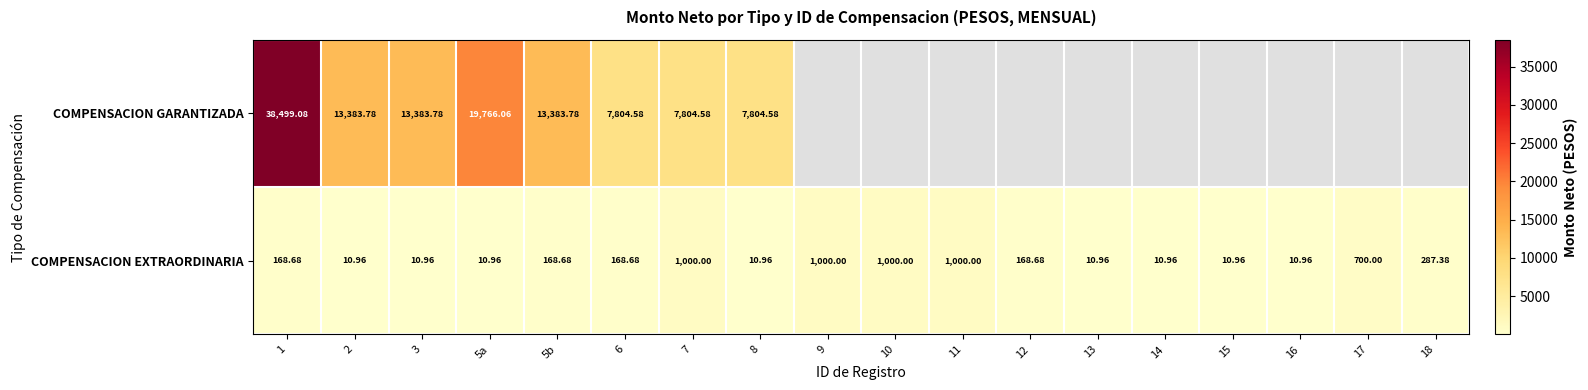

The COMPENSACION GARANTIZADA series shows 7804.6 at 8. True or false?

True